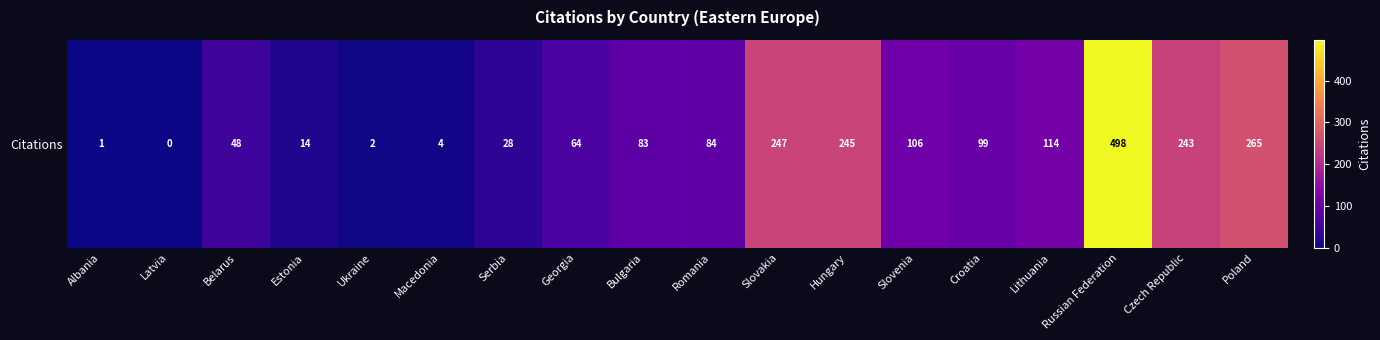

The chart shows a value of 84 at Romania. True or false?

True